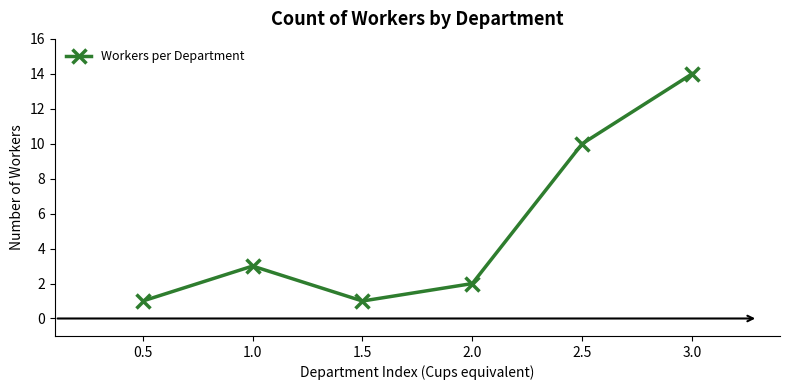

At which category does the data reach its first local peak?

1.0